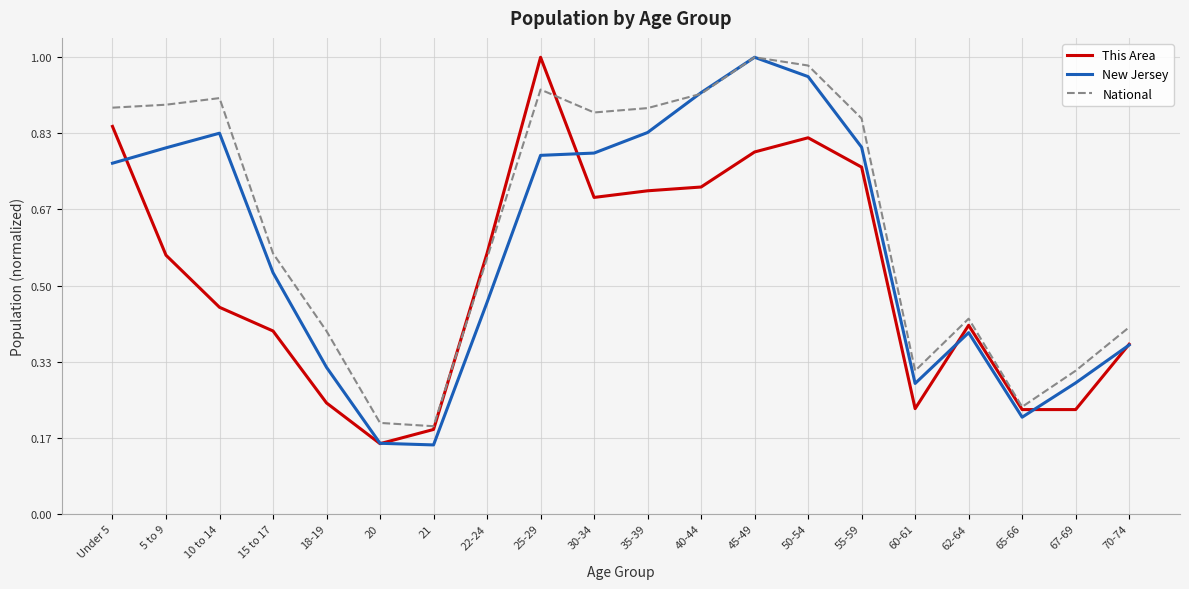

List the series in order of their overall mean, highest first.

National, New Jersey, This Area